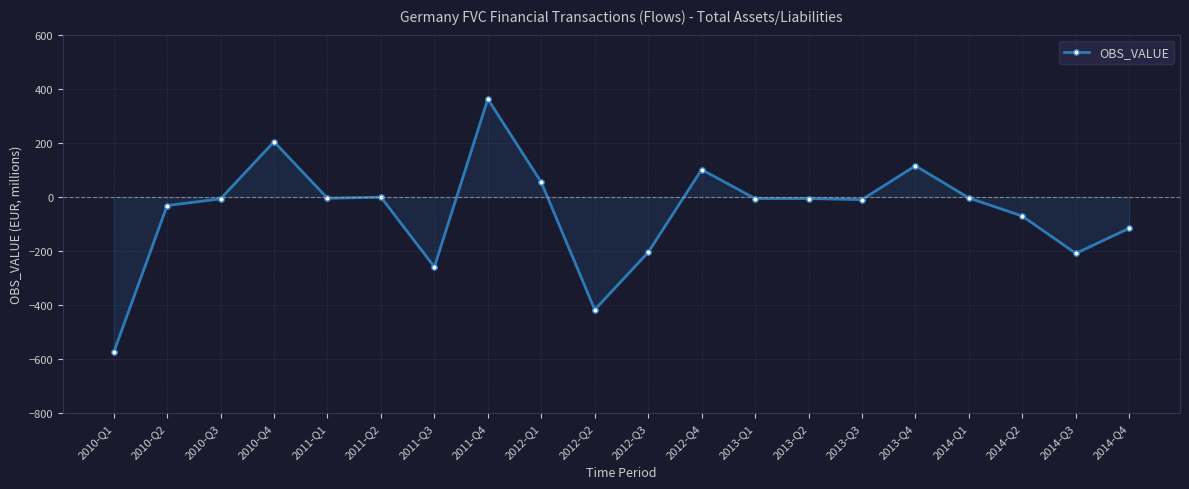

What is the average value?

-54